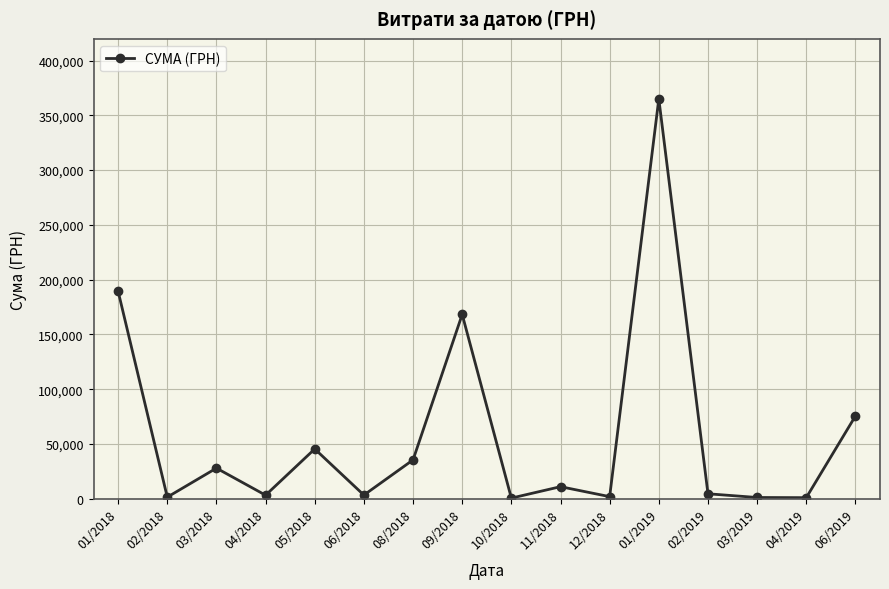

What position from the right is 04/2018?

13